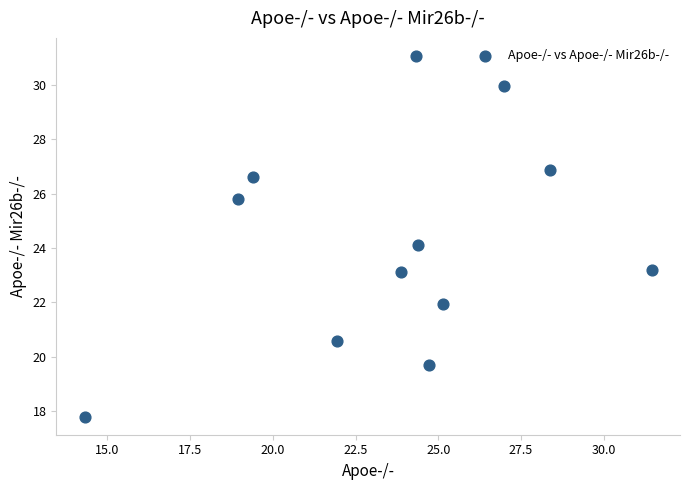

What is the range of Y values (max minus min)?

13.3